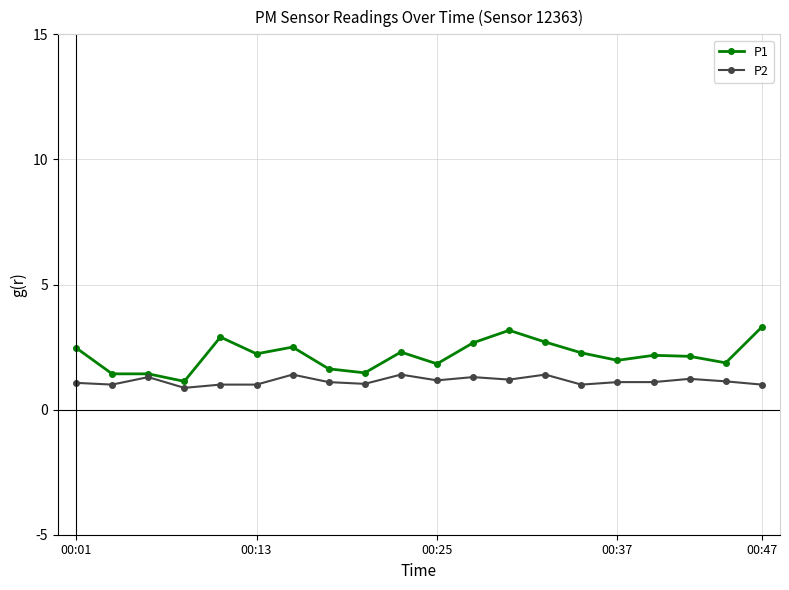

Which series has the largest range (max minus min)?

P1